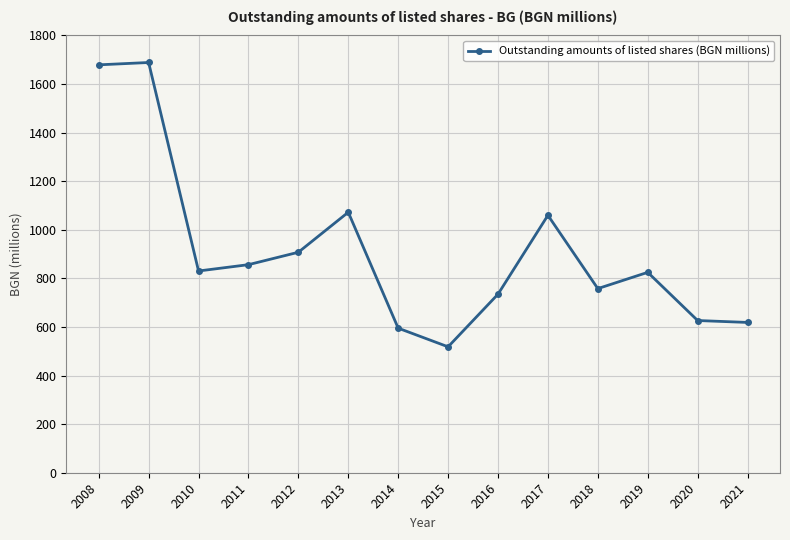

How many lines are shown in the chart?

1